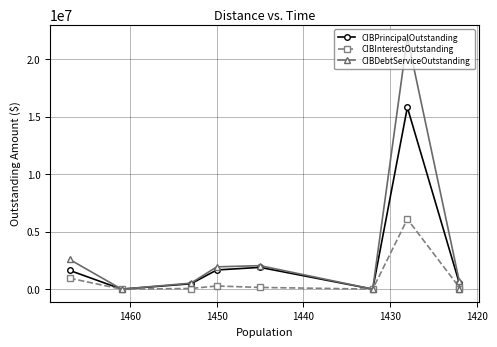

Is it true that CIBInterestOutstanding equals 362123.1 at 1450?

False